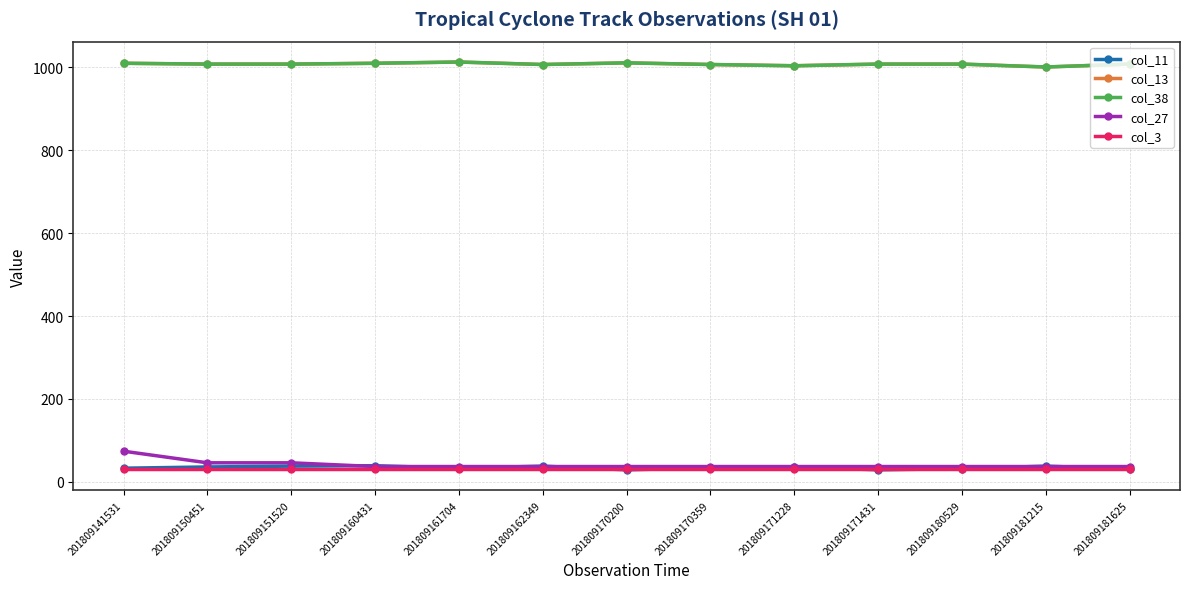

How many lines are shown in the chart?

5